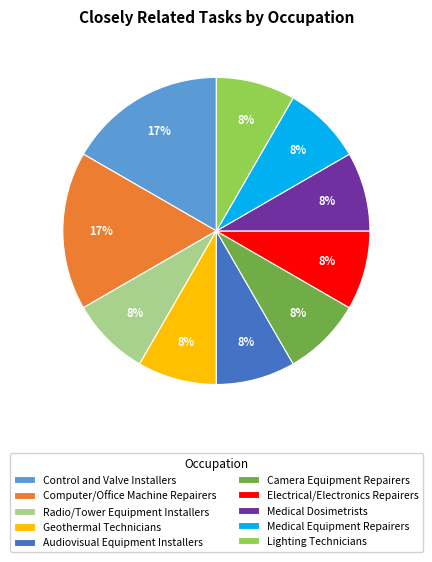

Is Medical Dosimetrists the majority of the pie?

No